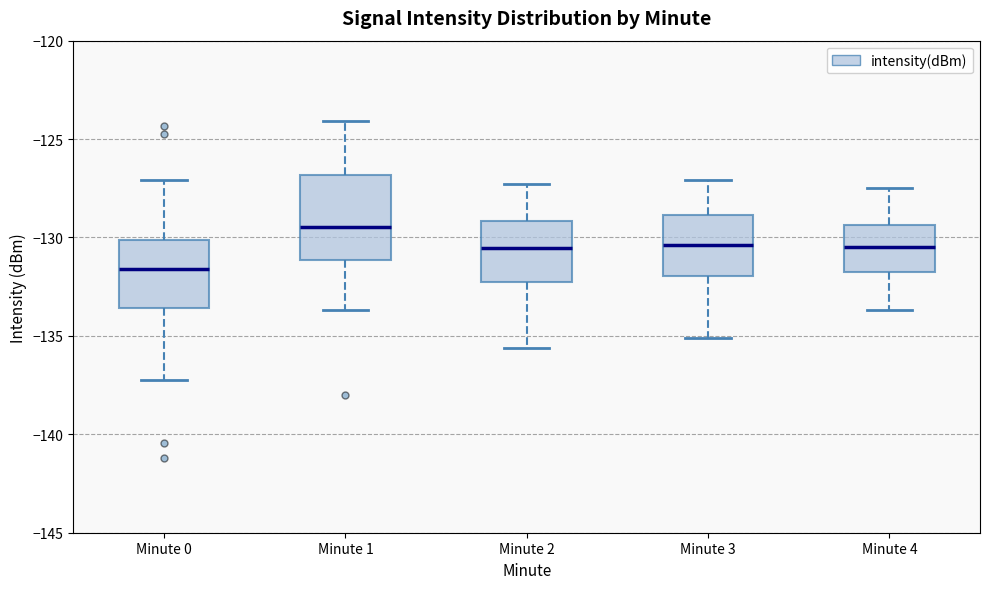

Reading left to right, read every box against the y-axis: the position of its median line, the range the box covers, and the ends of its whiskers. The values are not printed on the chart, so give them approximately, as read against the axis.

Minute 0: median -131.5, box -133.5 to -130.0, whiskers -137.0 to -127.0
Minute 1: median -129.5, box -131.0 to -127.0, whiskers -133.5 to -124.0
Minute 2: median -130.5, box -132.0 to -129.0, whiskers -135.5 to -127.5
Minute 3: median -130.5, box -132.0 to -129.0, whiskers -135.0 to -127.0
Minute 4: median -130.5, box -132.0 to -129.5, whiskers -133.5 to -127.5